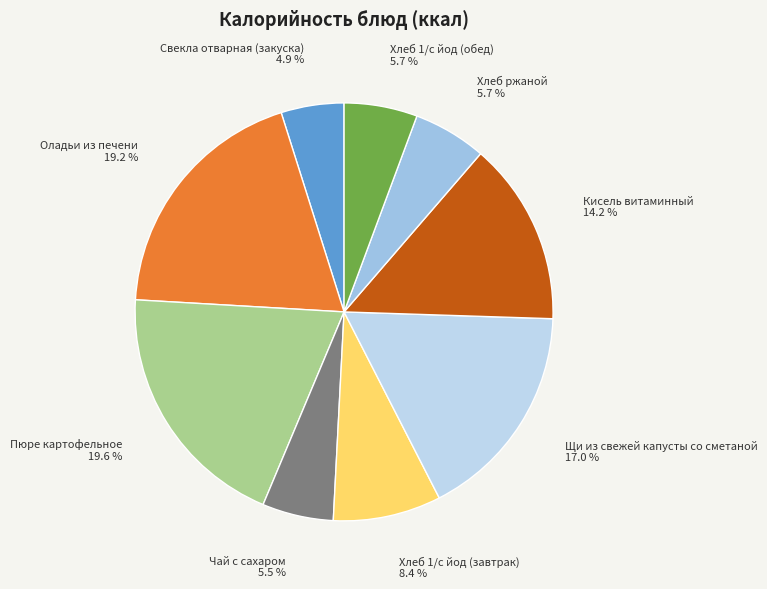

Approximately how many times larger is the value at Пюре картофельное compared to Хлеб 1/с йод (завтрак)?

2.3